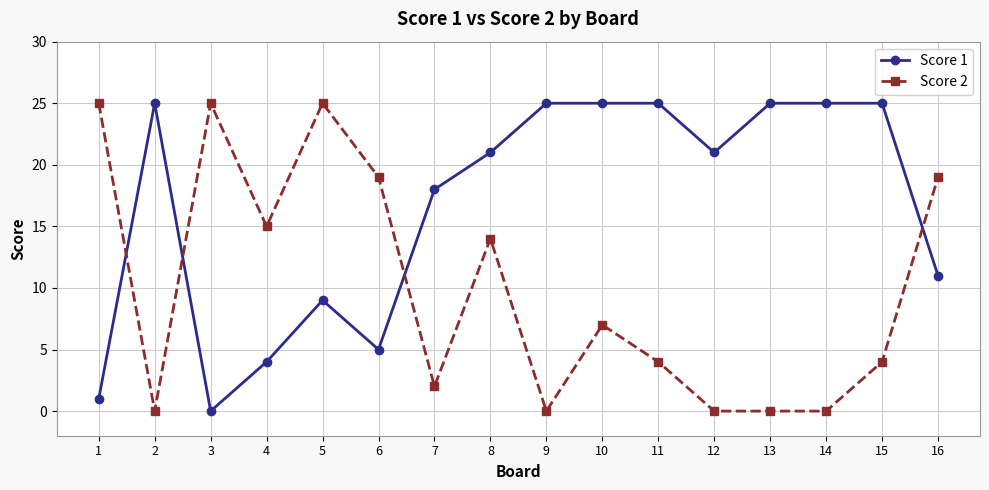

Reading left to right, extract all data points from this chart.

Score 1: 1=1	2=25	3=0	4=4	5=9	6=5	7=18	8=21	9=25	10=25	11=25	12=21	13=25	14=25	15=25	16=11
Score 2: 1=25	2=0	3=25	4=15	5=25	6=19	7=2	8=14	9=0	10=7	11=4	12=0	13=0	14=0	15=4	16=19